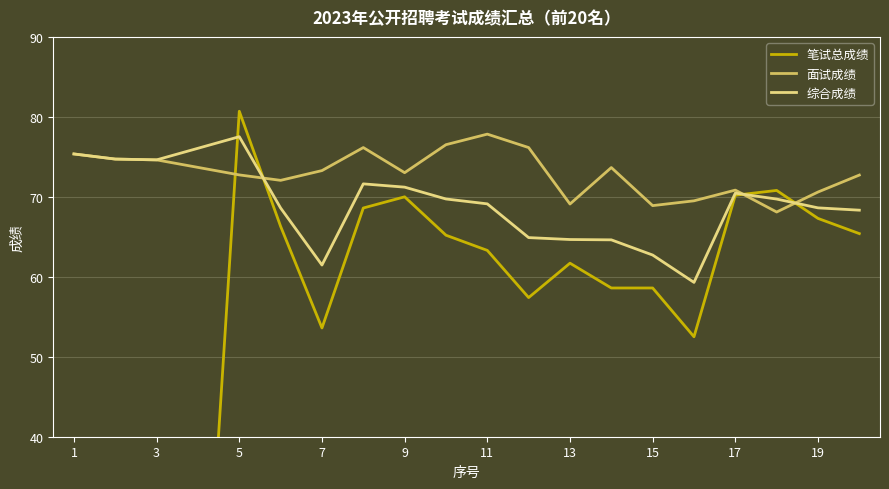

Where do 笔试总成绩 and 面试成绩 first cross each other?

3 and 4